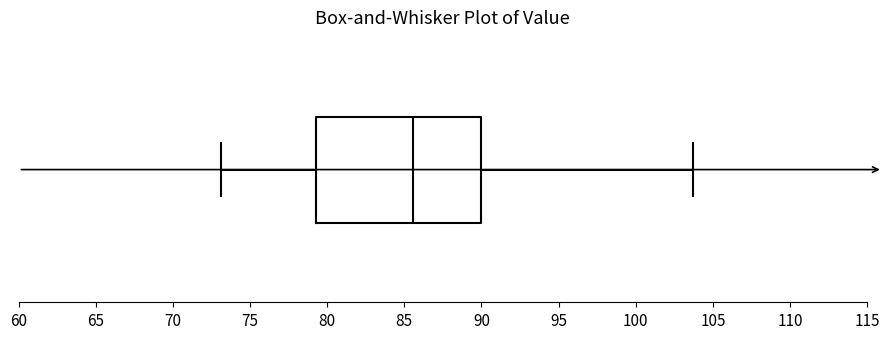

Read this box plot against the x-axis: the position of the median line, the range covered by the box, and the ends of both whiskers. The values are not printed on the chart, so give them approximately, as read against the axis.

median 85.5, box 79.5 to 90.0, whiskers 73.0 to 103.5